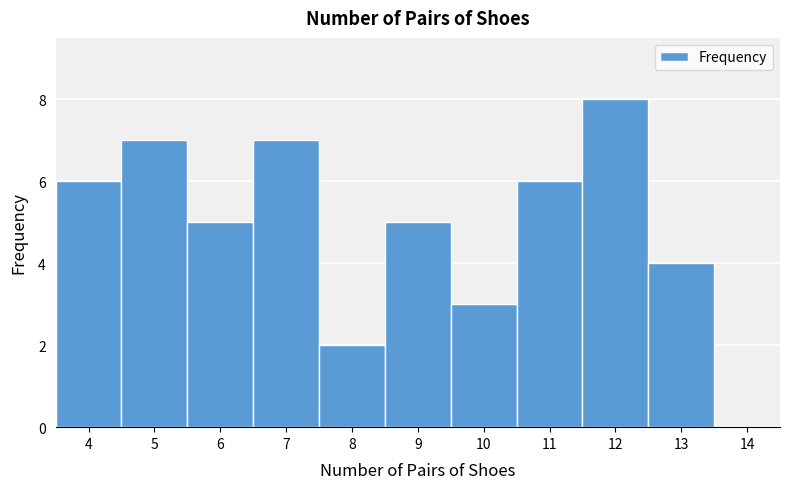

Reading left to right, transcribe this chart: for each bar, give the range it covers on the x-axis and its height. The values are not printed on the chart, so give them approximately, as read against the axis.

3.5 to 4.5: 6
4.5 to 5.5: 7
5.5 to 6.5: 5
6.5 to 7.5: 7
7.5 to 8.5: 2
8.5 to 9.5: 5
9.5 to 10.5: 3
10.5 to 11.5: 6
11.5 to 12.5: 8
12.5 to 13.5: 4
13.5 to 14.5: 0